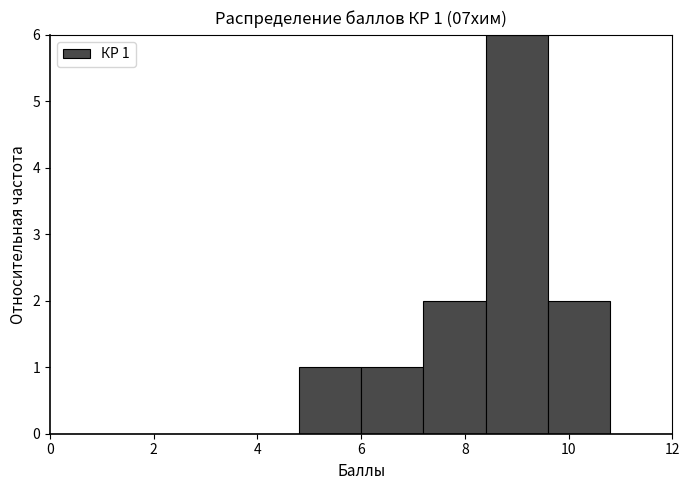

Over which range of the x-axis is the bar tallest?

8.4 to 9.6